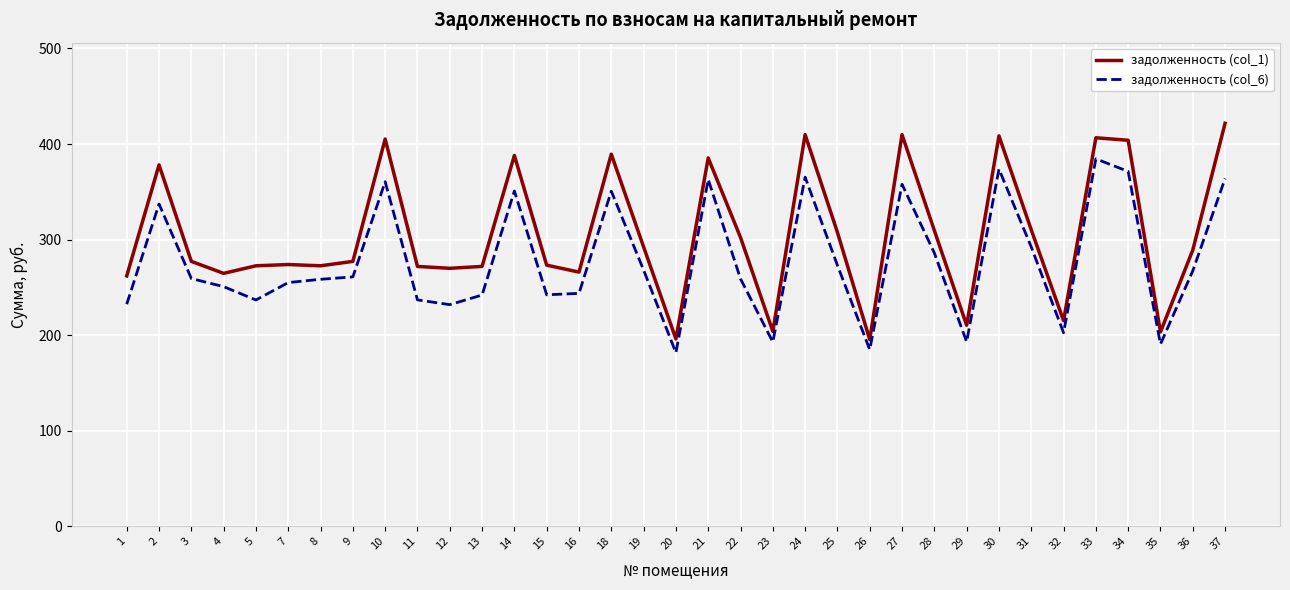

Where is задолженность (col_1) nearest to the value 308?

25